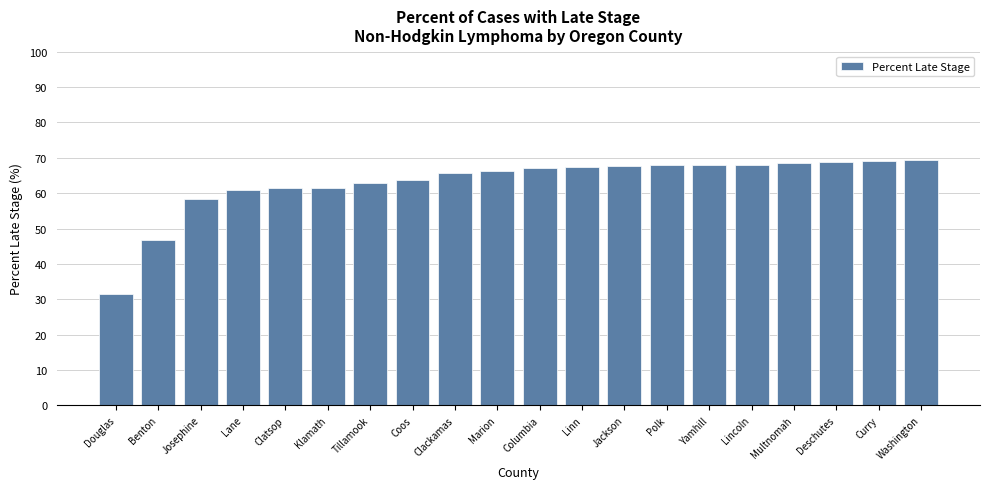

At which category does the chart reach its minimum across all series?

Douglas